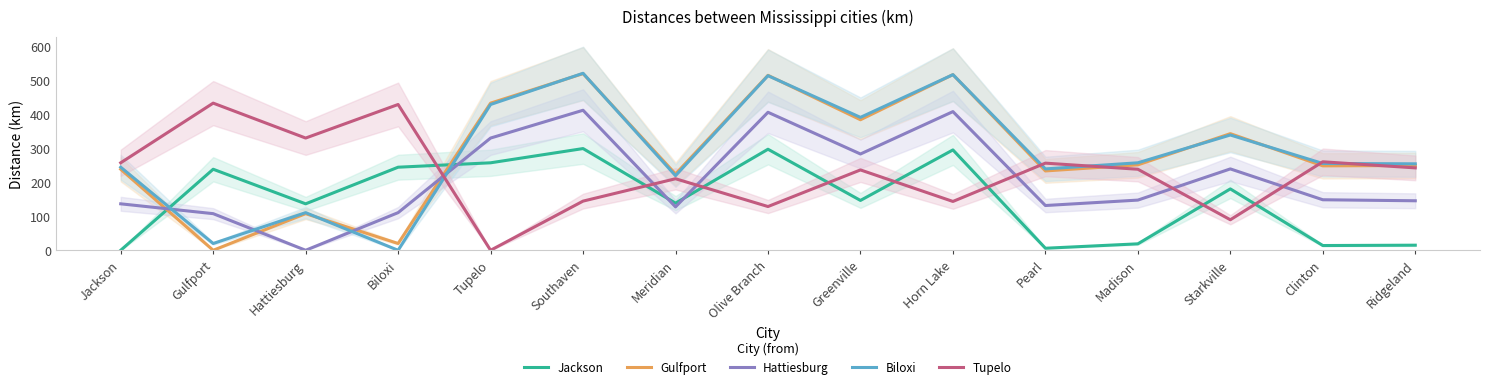

Which series has the largest range (max minus min)?

Biloxi